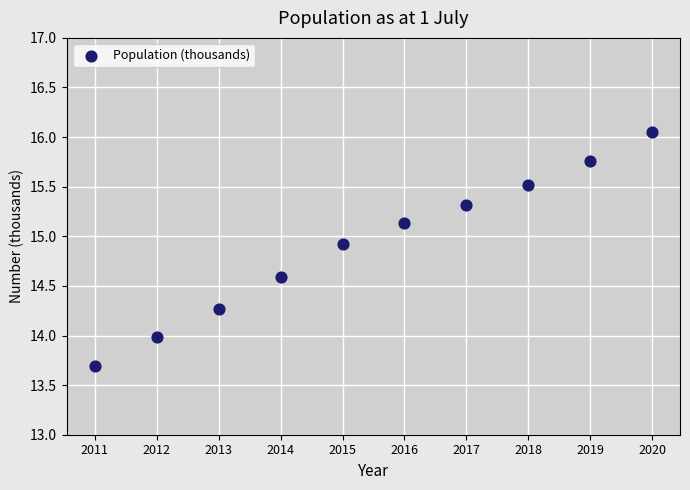

What is the average Y value?

14.9